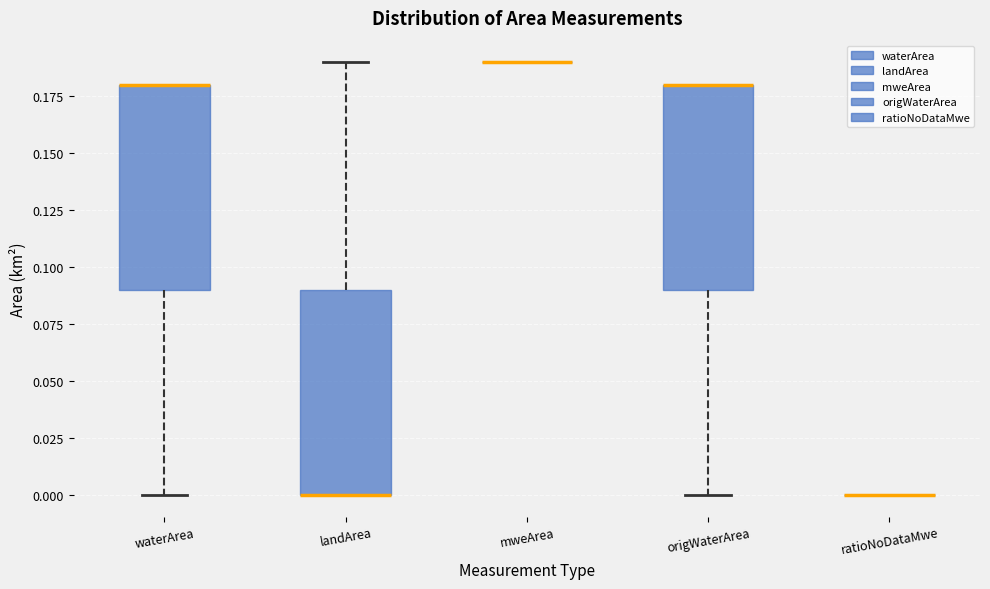

Where is the upper edge of the box for origWaterArea on the y-axis? The values are not printed on the chart, so give them approximately, as read against the axis.

0.18